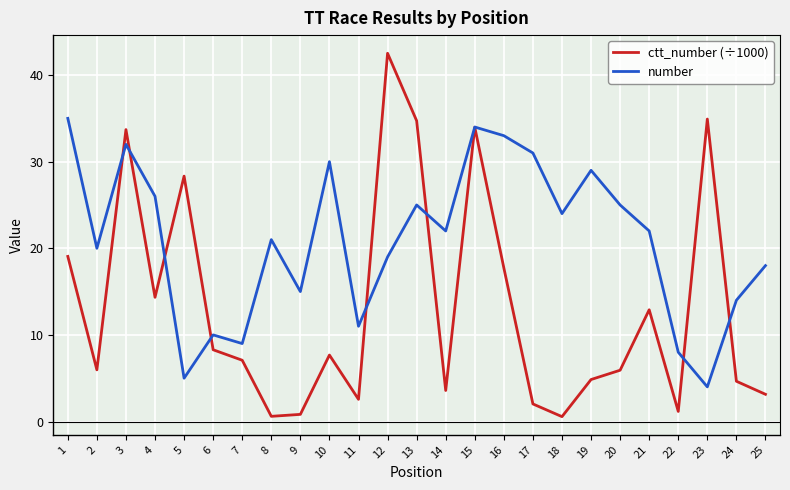

What is the maximum value for ctt_number (÷1000)?

42.5